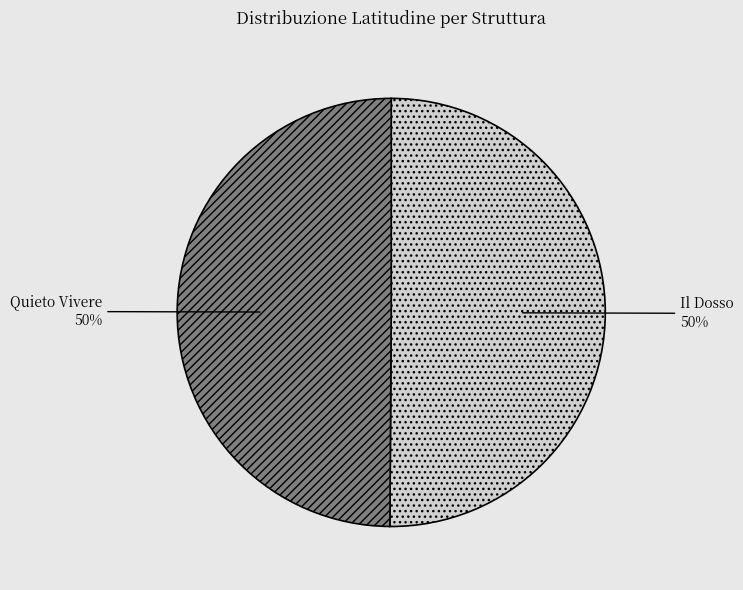

To the nearest percent, what is the average slice percentage?

50%